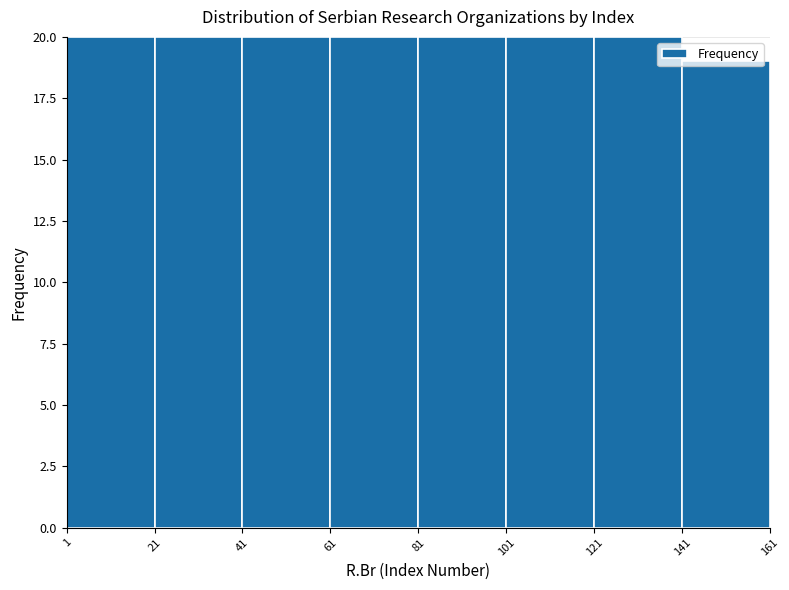

Reading left to right, list every bar in this chart as the range it spans on the x-axis followed by its height. The values are not printed on the chart, so give them approximately, as read against the axis.

1 to 21: 20
21 to 41: 20
41 to 61: 20
61 to 81: 20
81 to 101: 20
101 to 121: 20
121 to 141: 20
141 to 161: 19